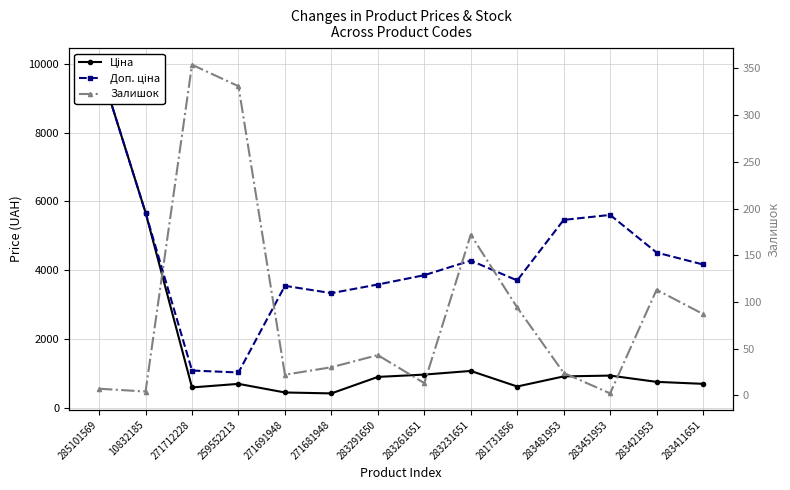

In Доп. ціна, how many points are lower than both neighbors (excluding endpoints)?

3